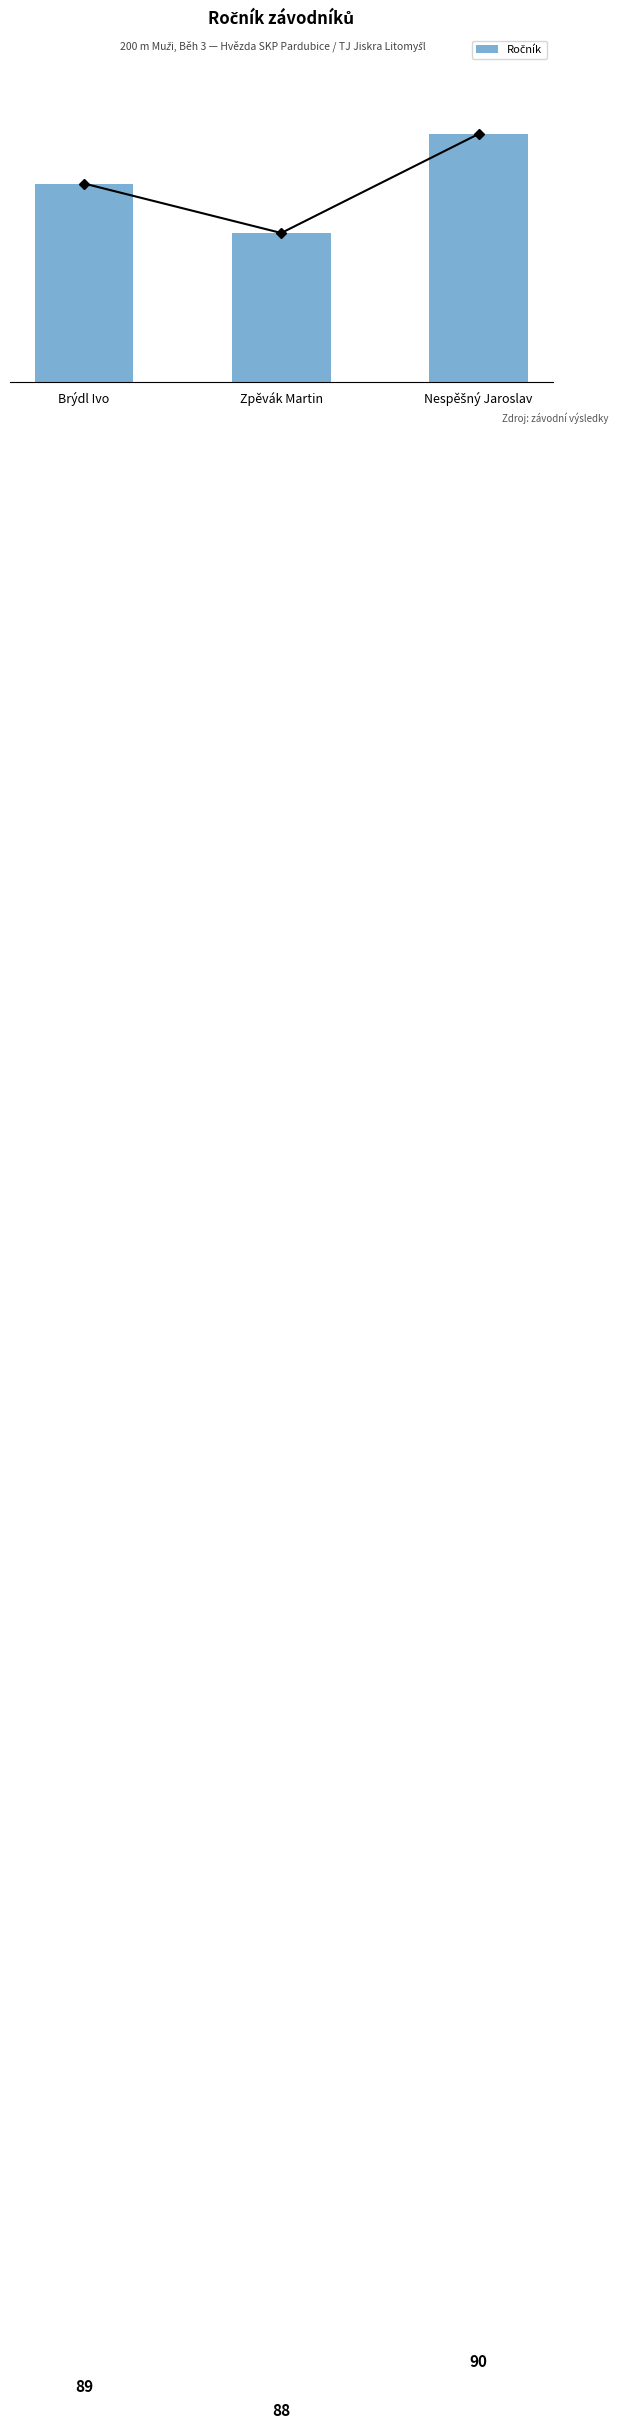

What is the label of the 2nd bar from the right?

Zpěvák Martin